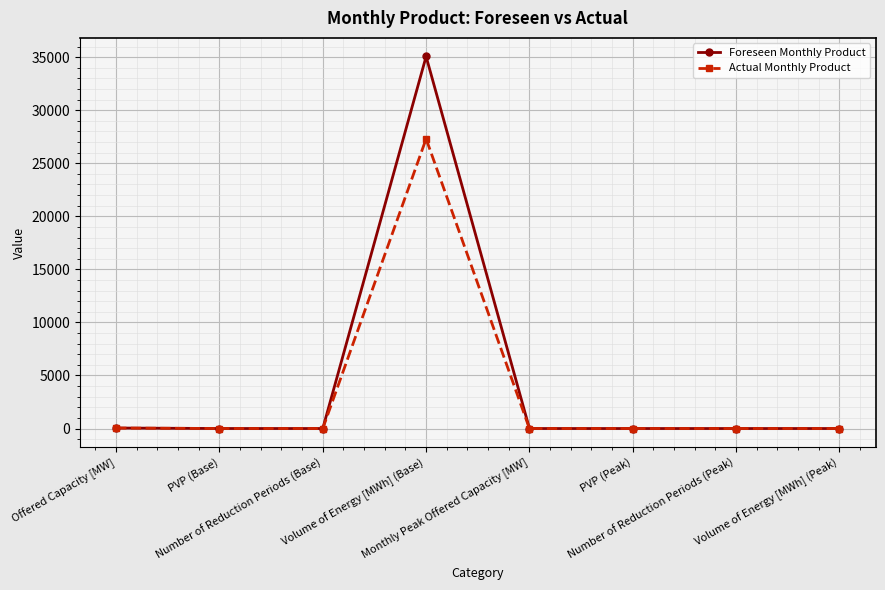

Which category has the highest value across all series?

Volume of Energy [MWh] (Base)